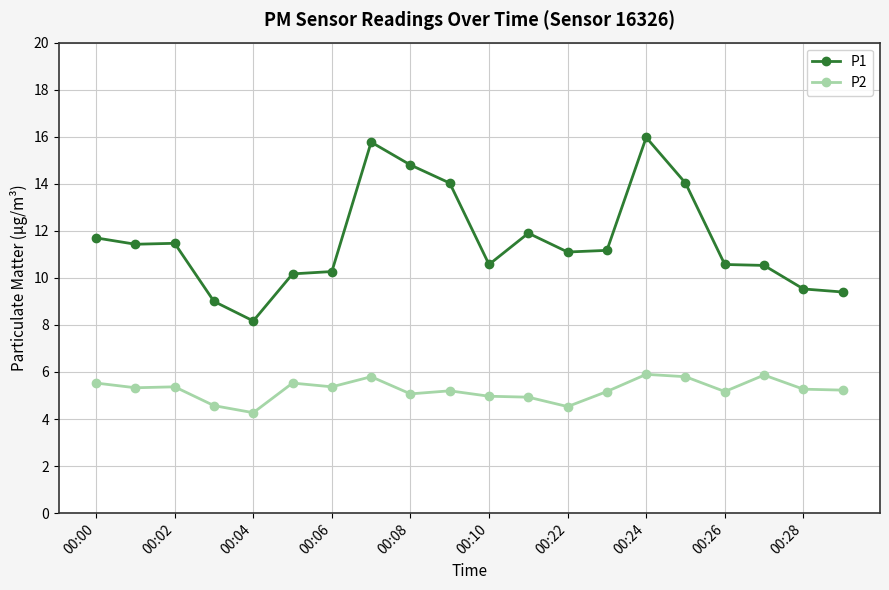

Count the number of data series in this chart.

2